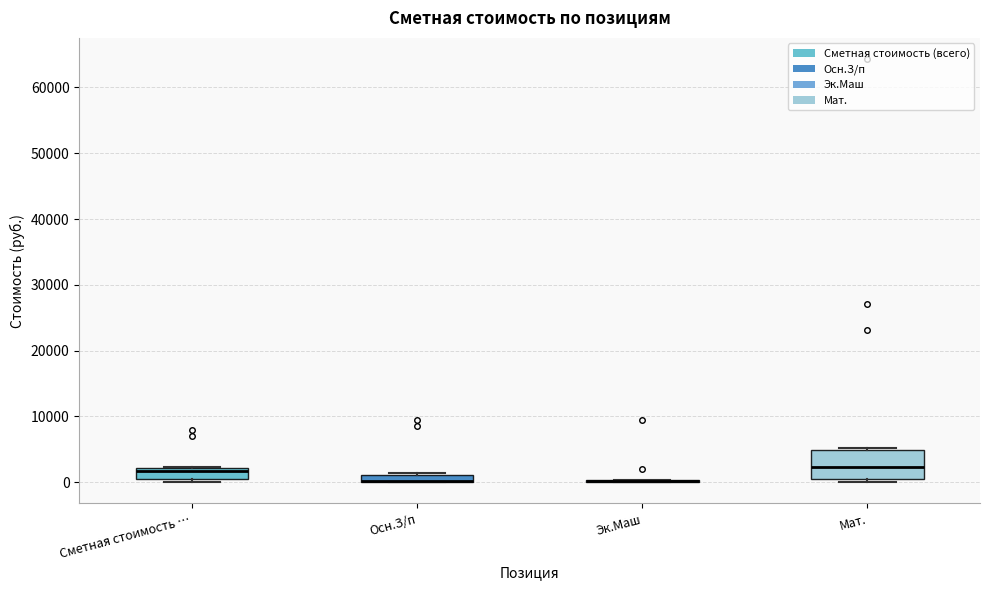

Which box is the tallest, from its lower edge to its upper edge?

Мат.